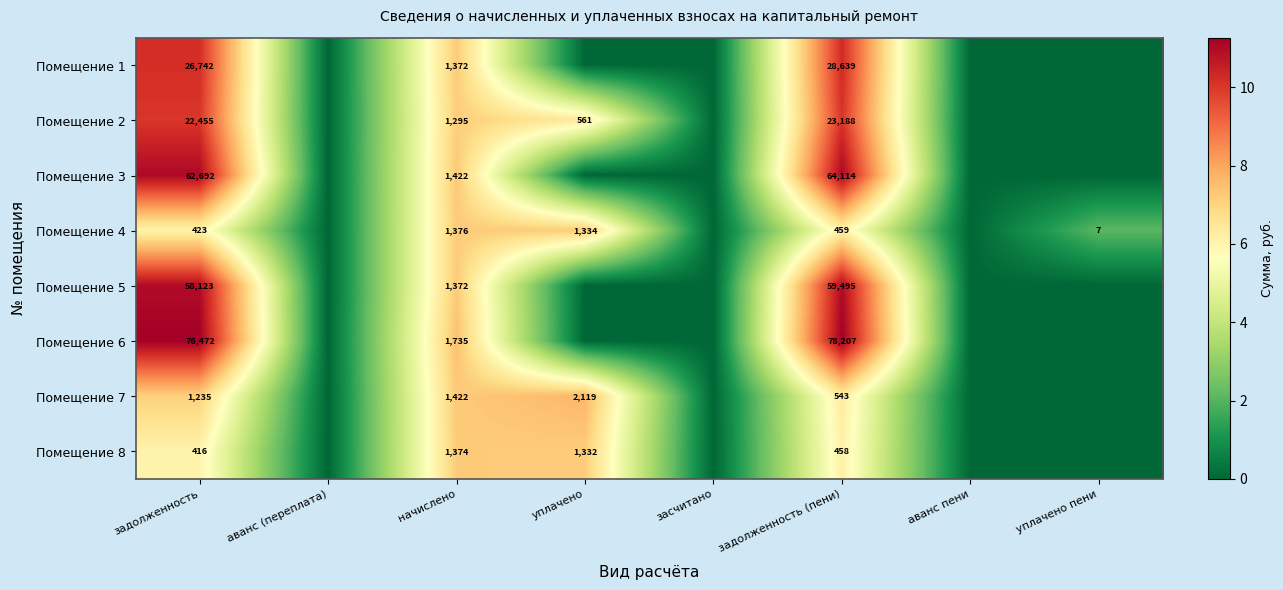

What is the difference between the highest and lowest values at задолженность?

76056